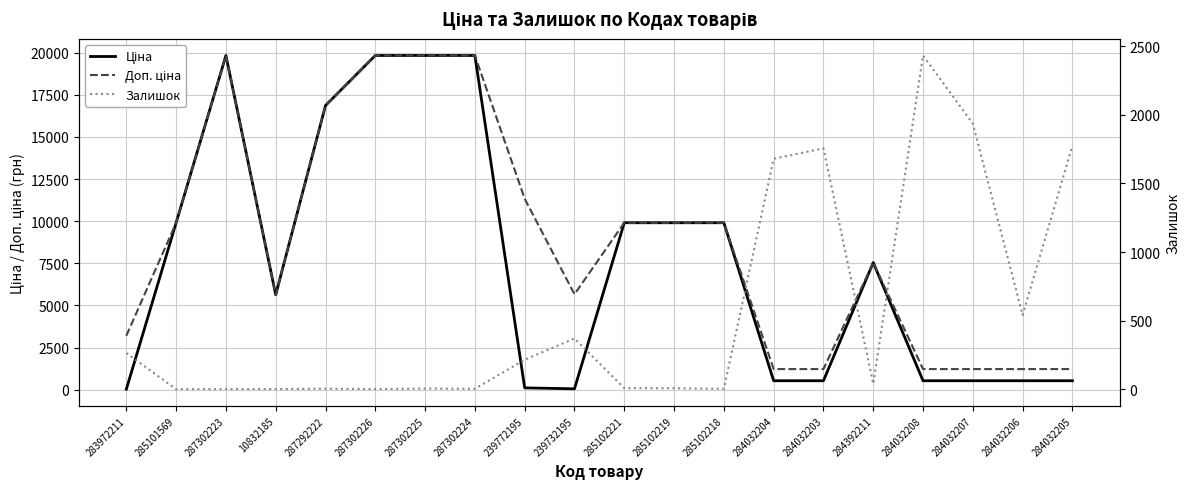

Rank the series by their maximum value, from lowest to highest.

Залишок, Ціна, Доп. ціна